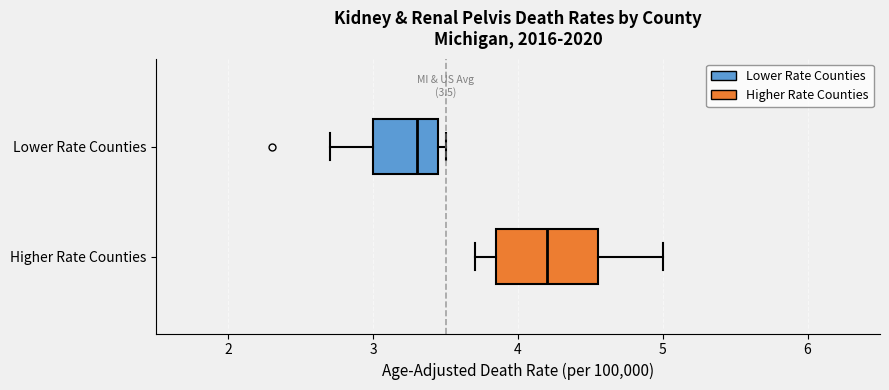

Which box is the widest, from its left edge to its right edge?

Higher Rate Counties